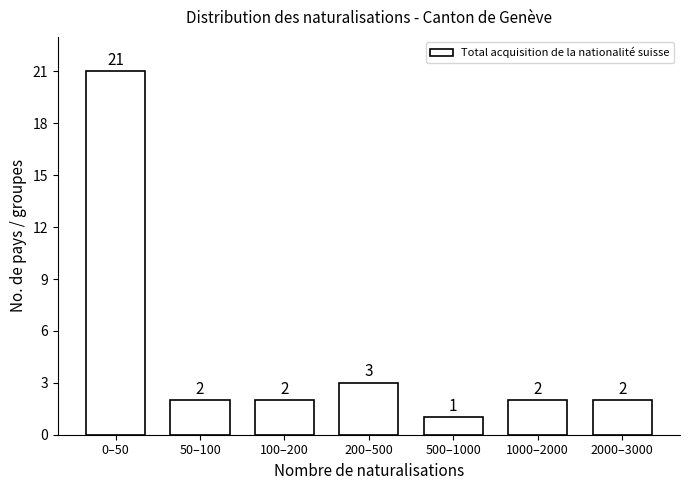

Reading left to right, list all the values displayed in this chart.

21	2	2	3	1	2	2